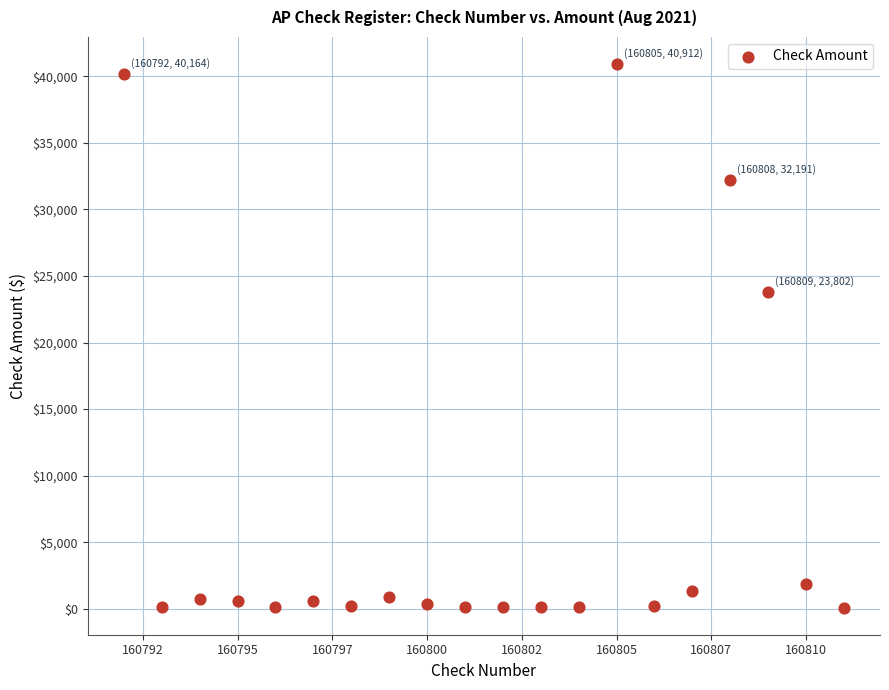

What is the range of X values (max minus min)?

19.0